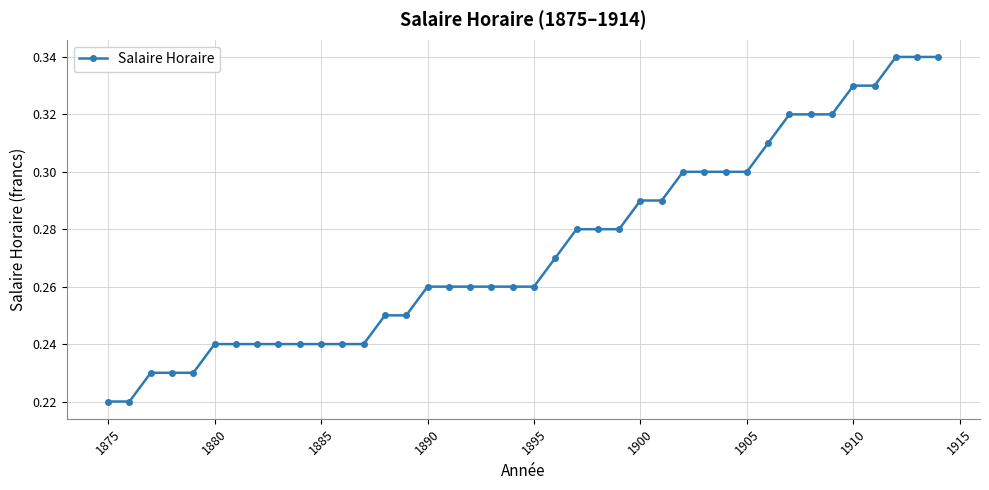

How many values are between 0 and 1?

40